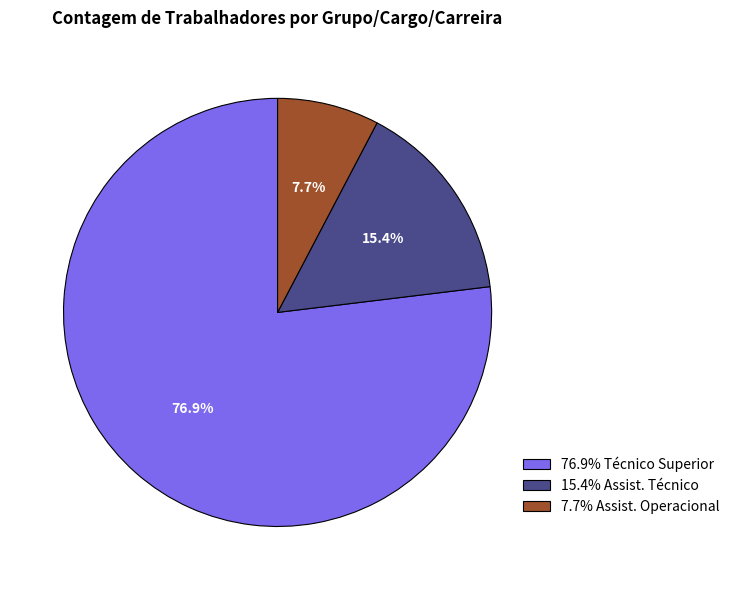

What is the smallest slice in the pie chart?

7.7% Assist. Operacional